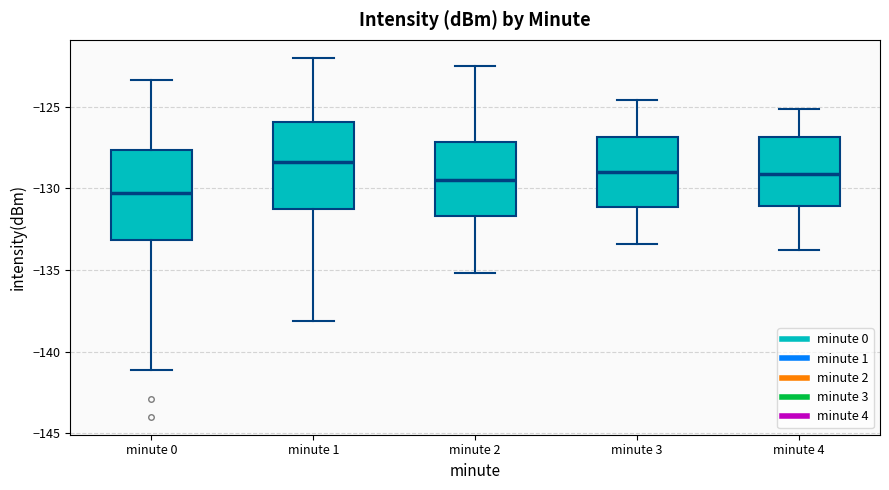

Which box has the highest median line?

minute 1